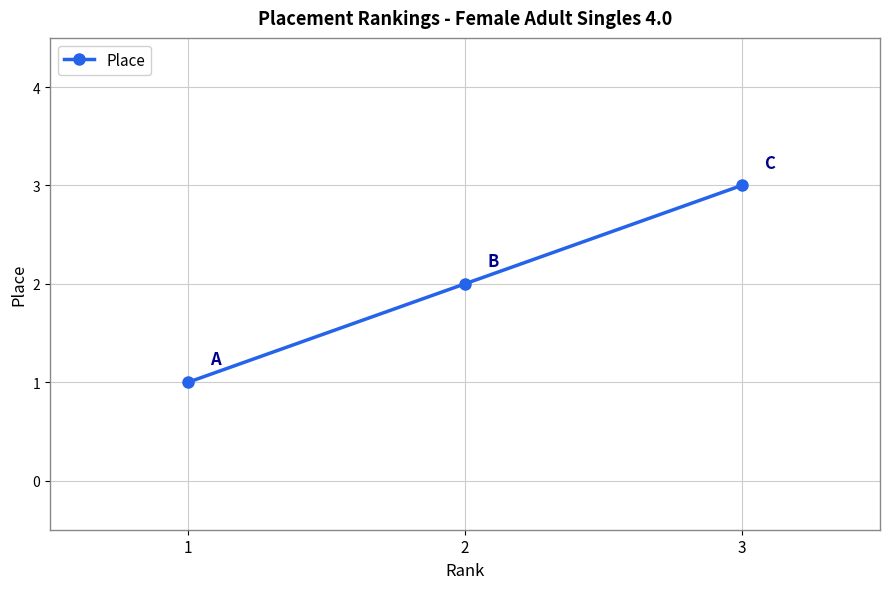

Which category has the lowest value across all series?

1